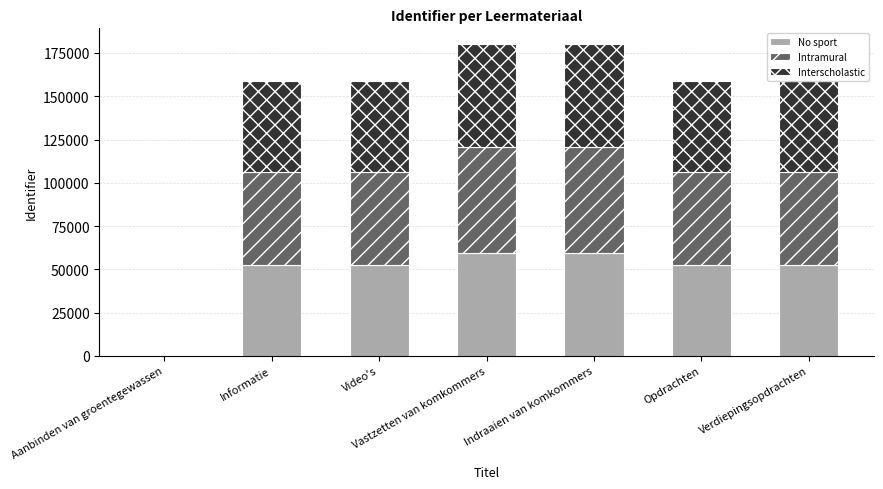

What is the maximum value for No sport?

59468